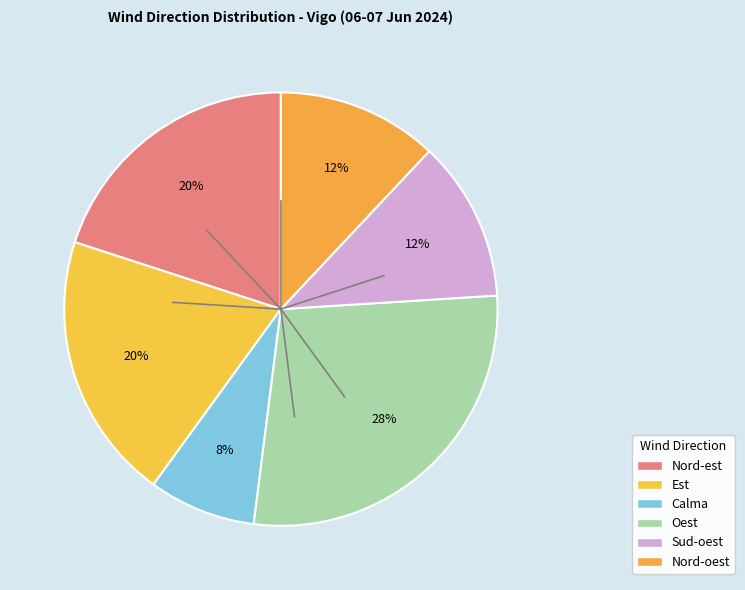

To the nearest percent, what is the combined percentage of Calma and Nord-oest?

20%